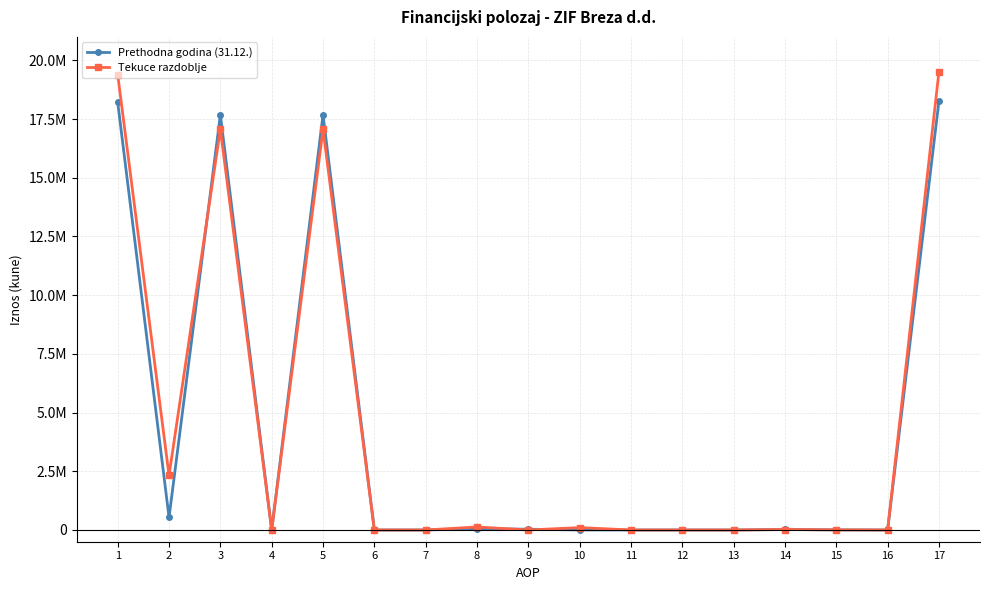

Is this an area chart (filled region under the line)?

No